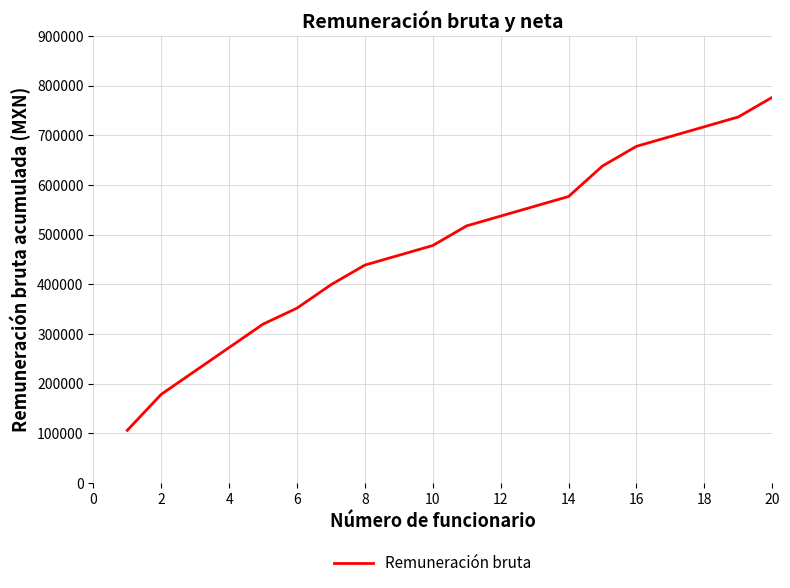

What is the maximum value shown in the chart?

776542.7